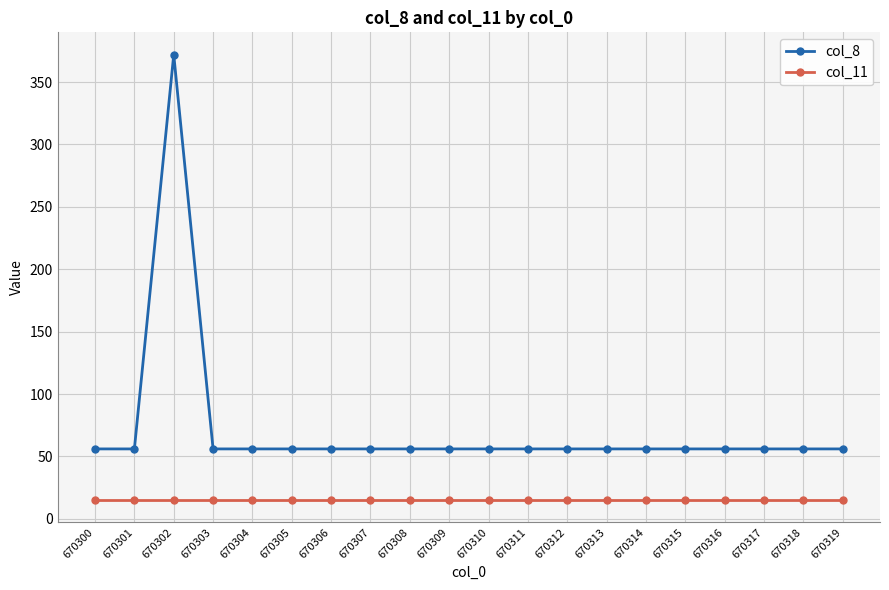

What is the value of the col_8 point at the 19th from the left?

56